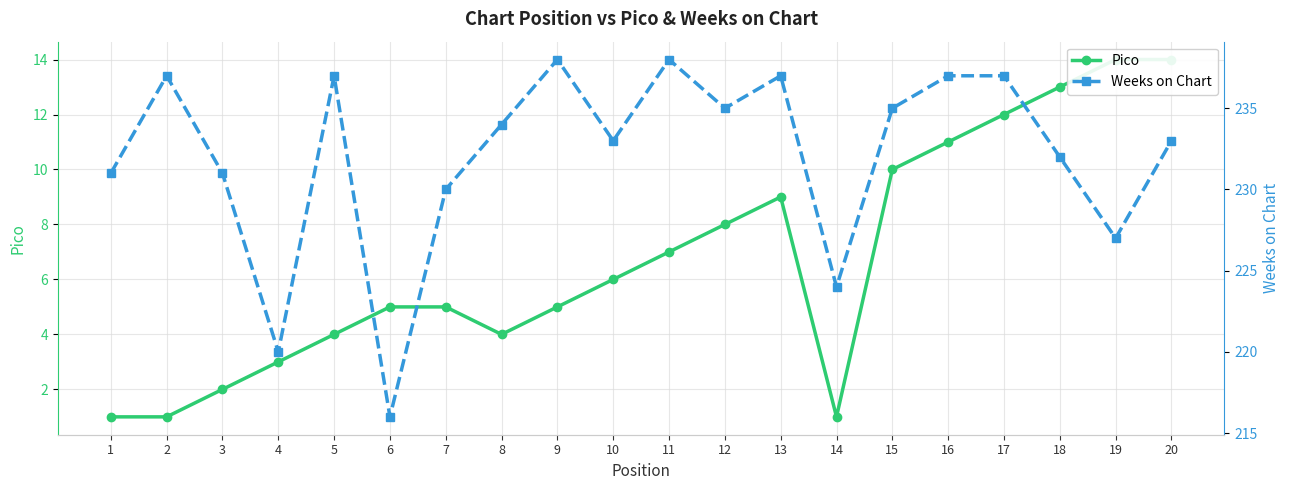

True or false: Weeks on Chart and Pico intersect in this chart.

False